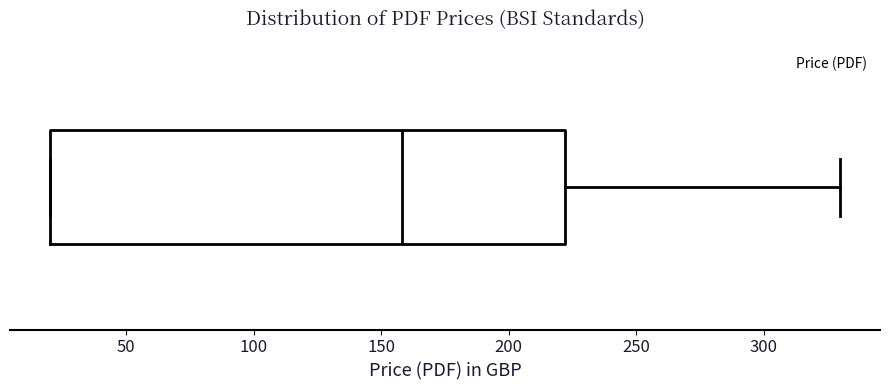

Read this box plot against the x-axis: the position of the median line, the range covered by the box, and the ends of both whiskers. The values are not printed on the chart, so give them approximately, as read against the axis.

median 160, box 20 to 220, whiskers 20 to 330